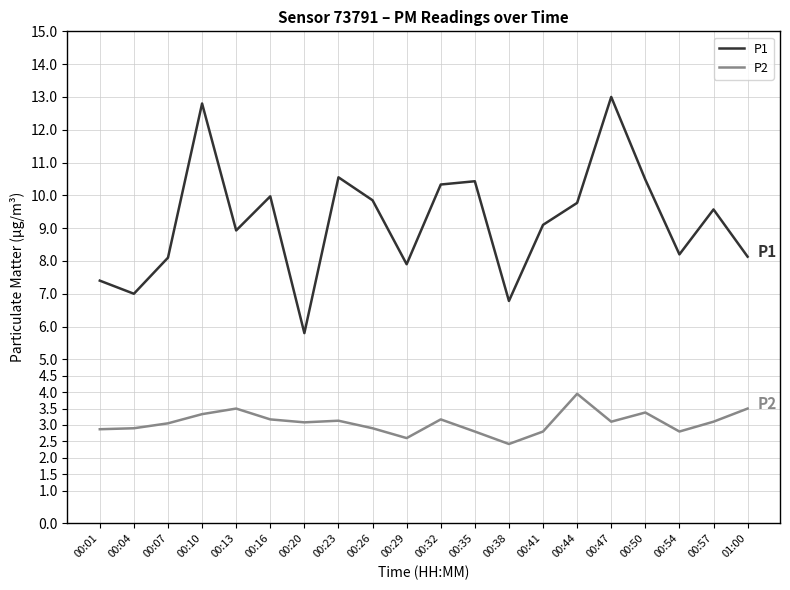

Rank the series by their average value, from lowest to highest.

P2, P1